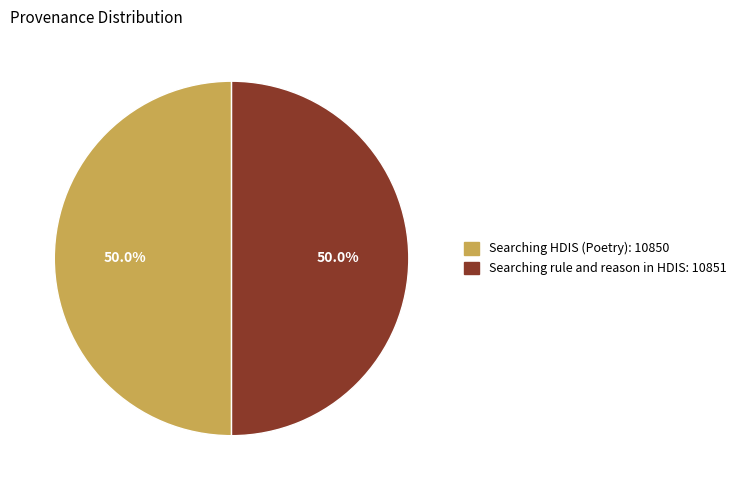

True or false: Searching HDIS (Poetry) accounts for 58% of the total.

False